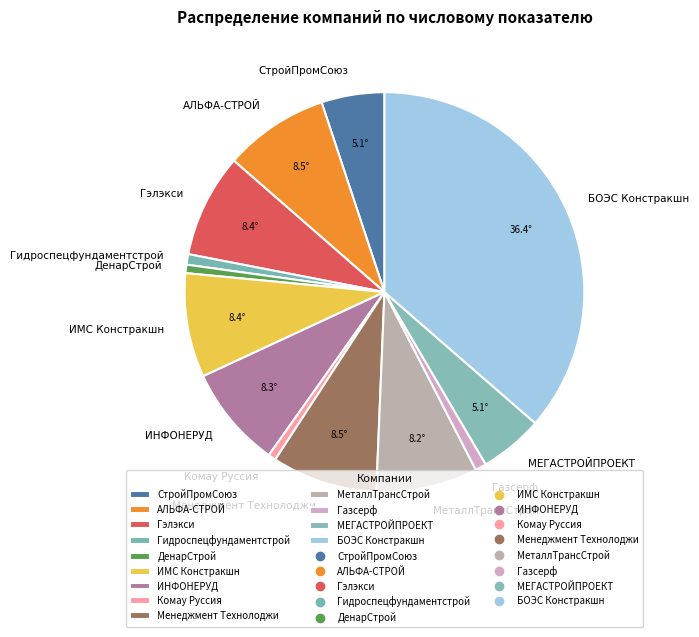

Between ИМС Констракшн and Газсерф, which is larger?

ИМС Констракшн